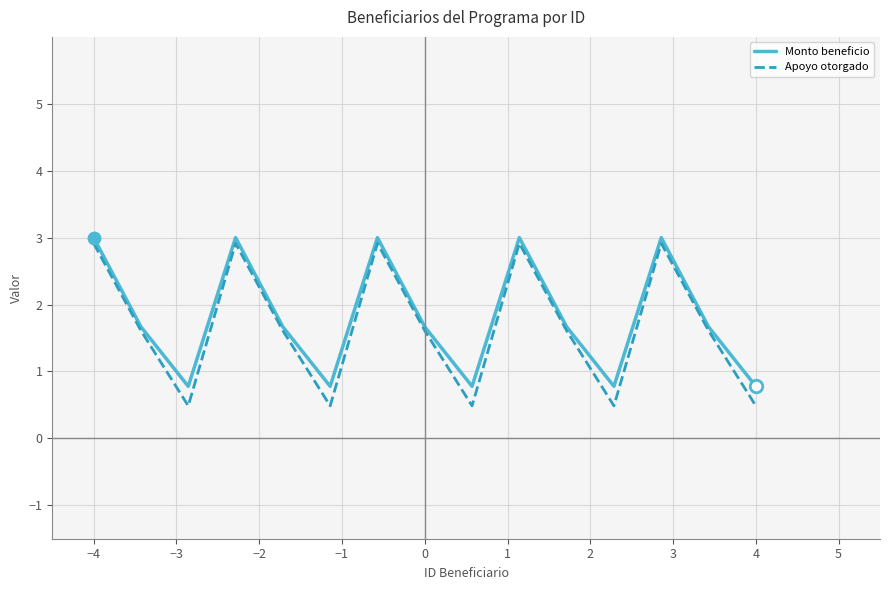

What is the sum of all Apoyo otorgado values?

25.0